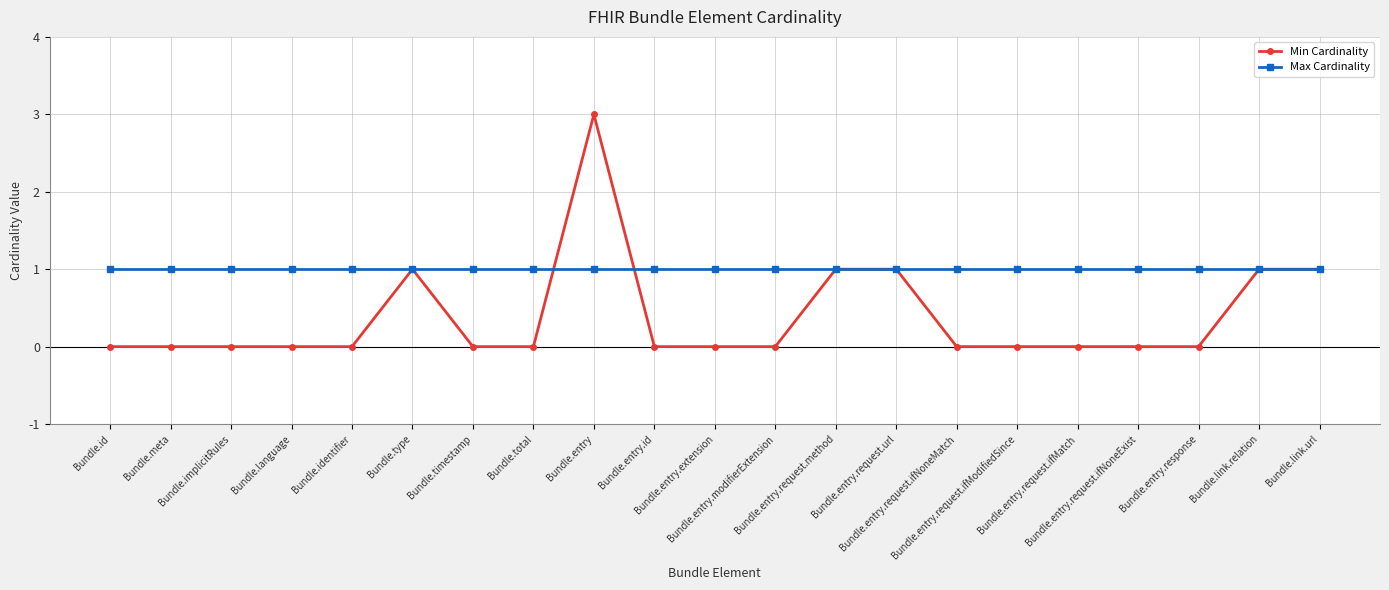

Rank the series by their average value, from highest to lowest.

Max Cardinality, Min Cardinality